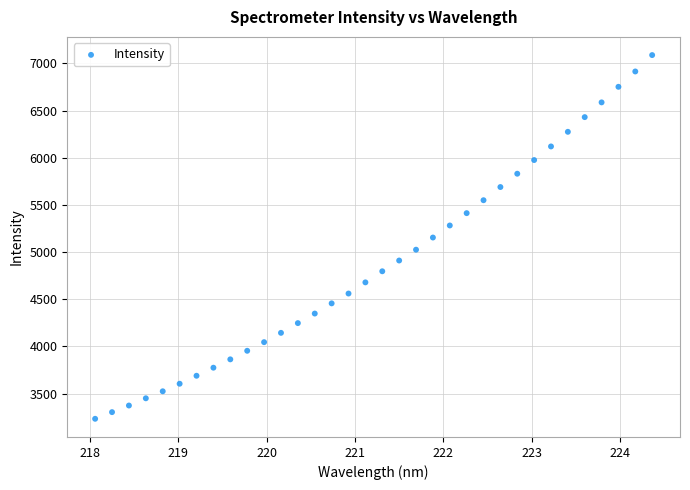

What is the range of Y values (max minus min)?

3855.4